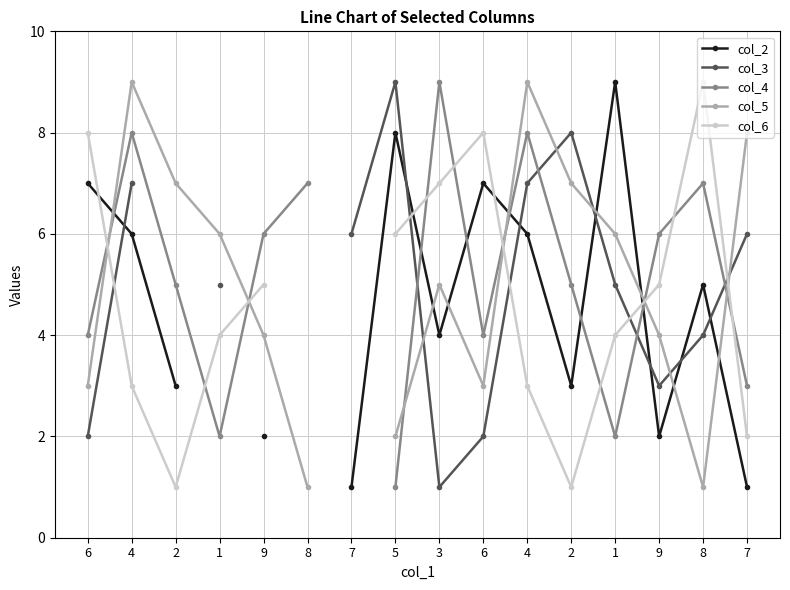

What is the approximate value of col_3 at 6?

2.0